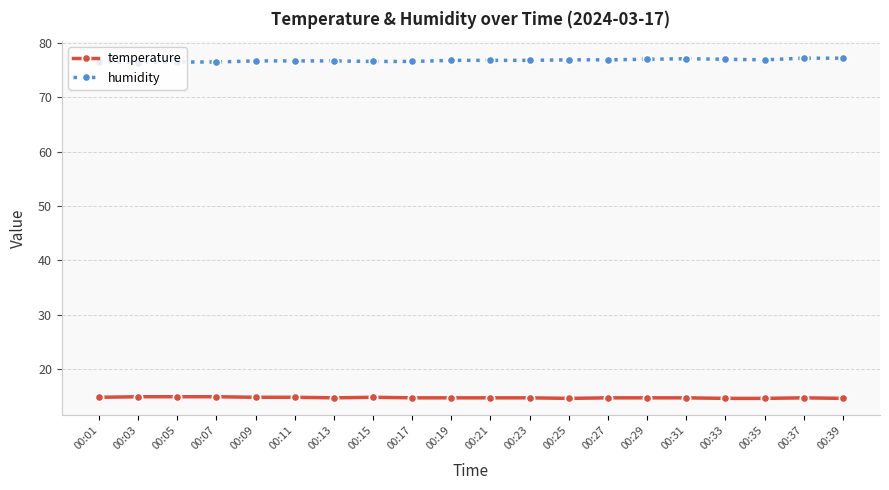

True or false: temperature and humidity intersect in this chart.

False